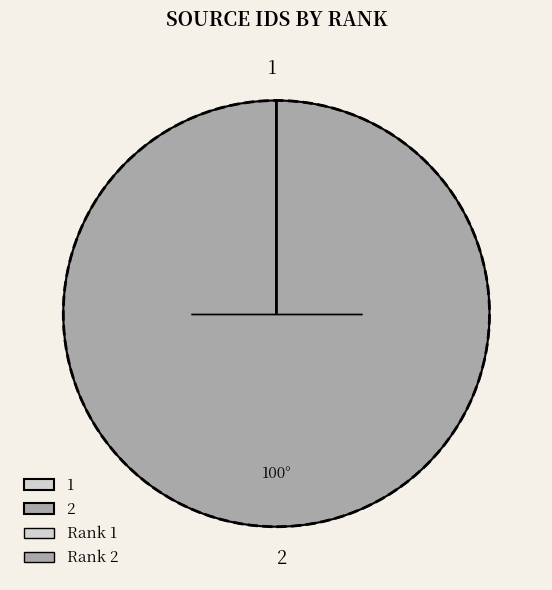

Does any single category account for the majority?

Yes